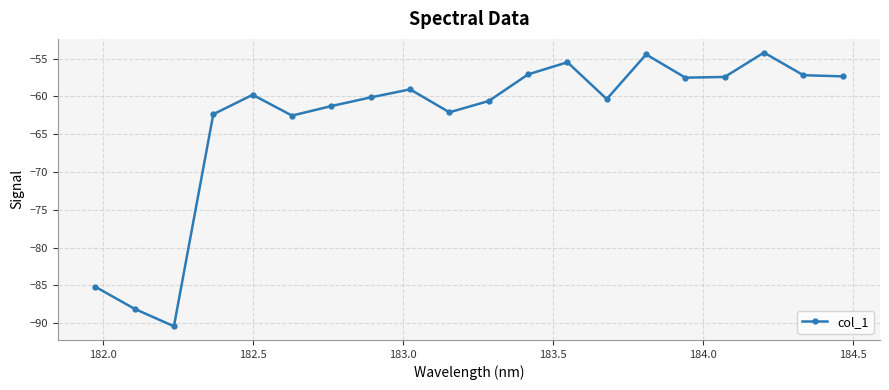

What is the difference between the maximum and minimum values?

36.2